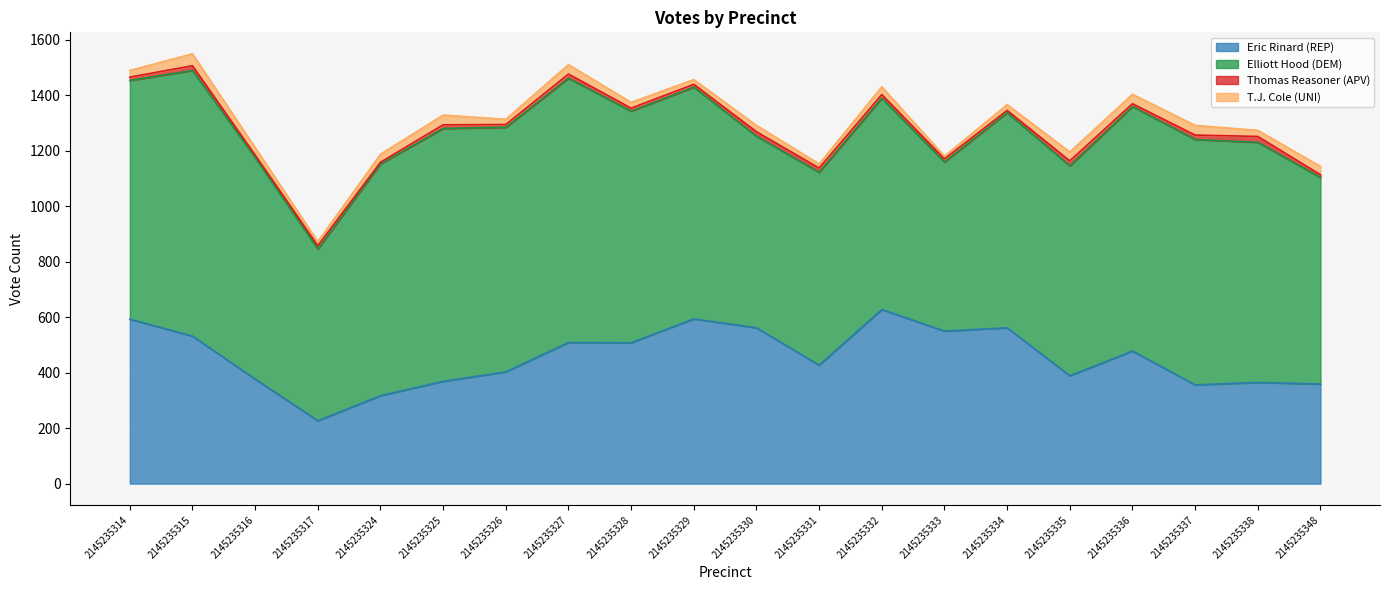

Rank the series by their maximum value, from highest to lowest.

Elliott Hood (DEM), Eric Rinard (REP), T.J. Cole (UNI), Thomas Reasoner (APV)